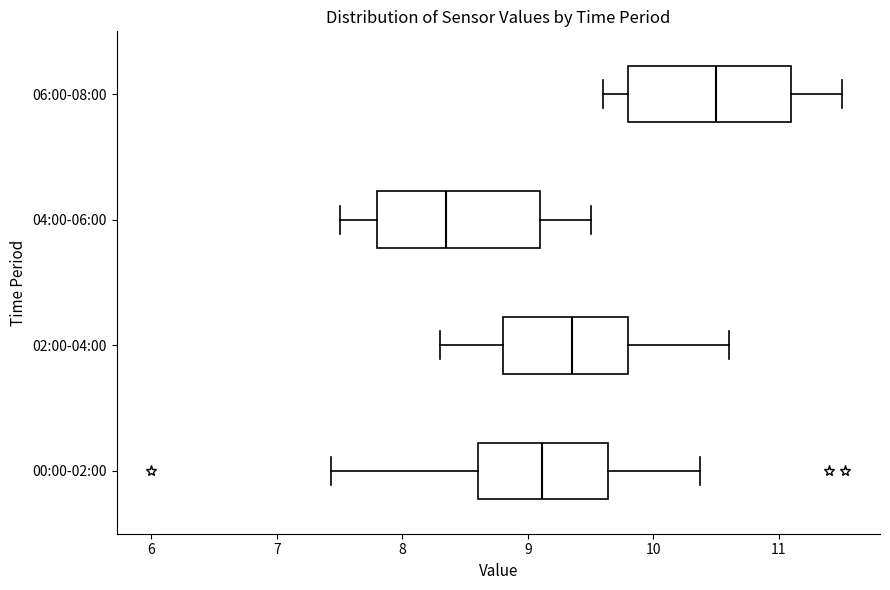

Reading bottom to top, transcribe this box plot: for each box, give where its median line is, the range the box spans, and where its two whiskers end, as read against the x-axis. The values are not printed on the chart, so give them approximately, as read against the axis.

00:00-02:00: median 9.1, box 8.6 to 9.6, whiskers 7.4 to 10.4
02:00-04:00: median 9.4, box 8.8 to 9.8, whiskers 8.3 to 10.6
04:00-06:00: median 8.4, box 7.8 to 9.1, whiskers 7.5 to 9.5
06:00-08:00: median 10.5, box 9.8 to 11.1, whiskers 9.6 to 11.5